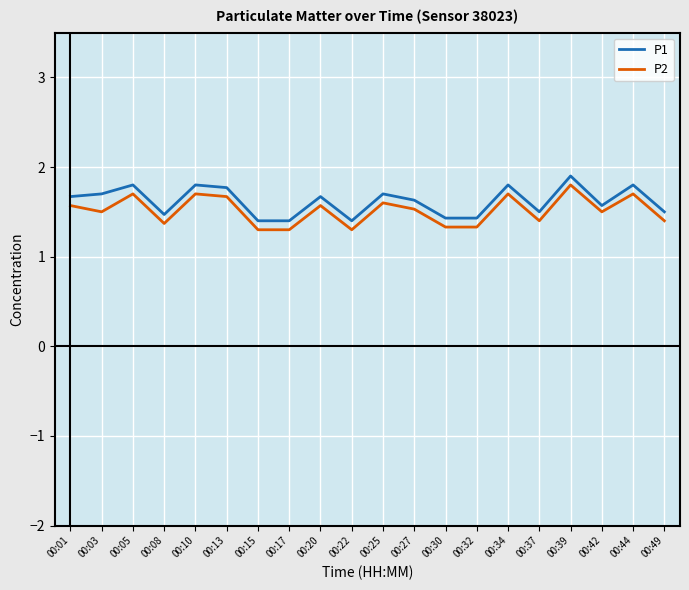

Reading left to right, extract all data points from this chart.

P1: 00:01=1.7	00:03=1.7	00:05=1.8	00:08=1.5	00:10=1.8	00:13=1.8	00:15=1.4	00:17=1.4	00:20=1.7	00:22=1.4	00:25=1.7	00:27=1.6	00:30=1.4	00:32=1.4	00:34=1.8	00:37=1.5	00:39=1.9	00:42=1.6	00:44=1.8	00:49=1.5
P2: 00:01=1.6	00:03=1.5	00:05=1.7	00:08=1.4	00:10=1.7	00:13=1.7	00:15=1.3	00:17=1.3	00:20=1.6	00:22=1.3	00:25=1.6	00:27=1.5	00:30=1.3	00:32=1.3	00:34=1.7	00:37=1.4	00:39=1.8	00:42=1.5	00:44=1.7	00:49=1.4